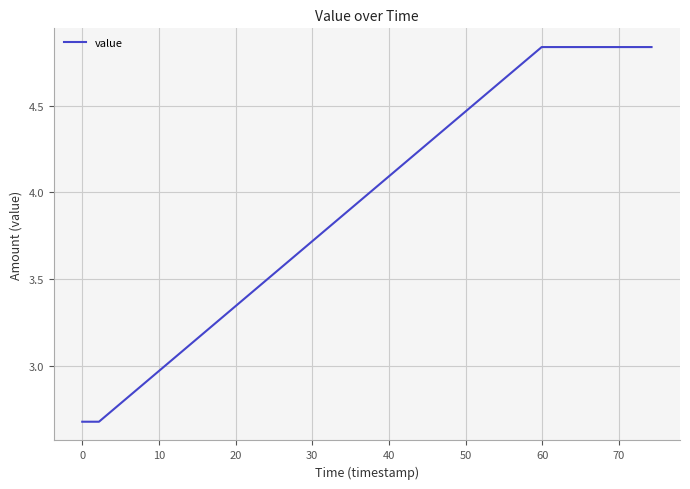

What is the sum of all values?

15.0